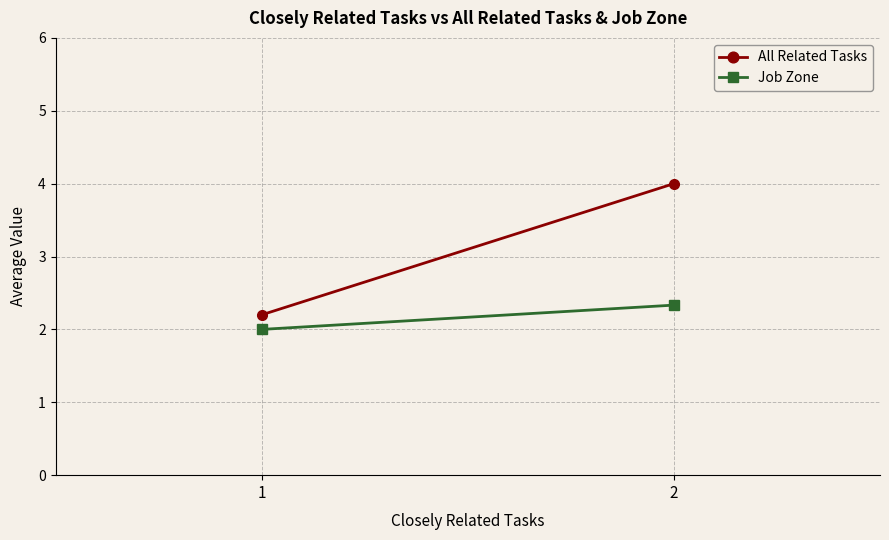

What is the difference between the maximum and minimum values in the Job Zone series?

0.3